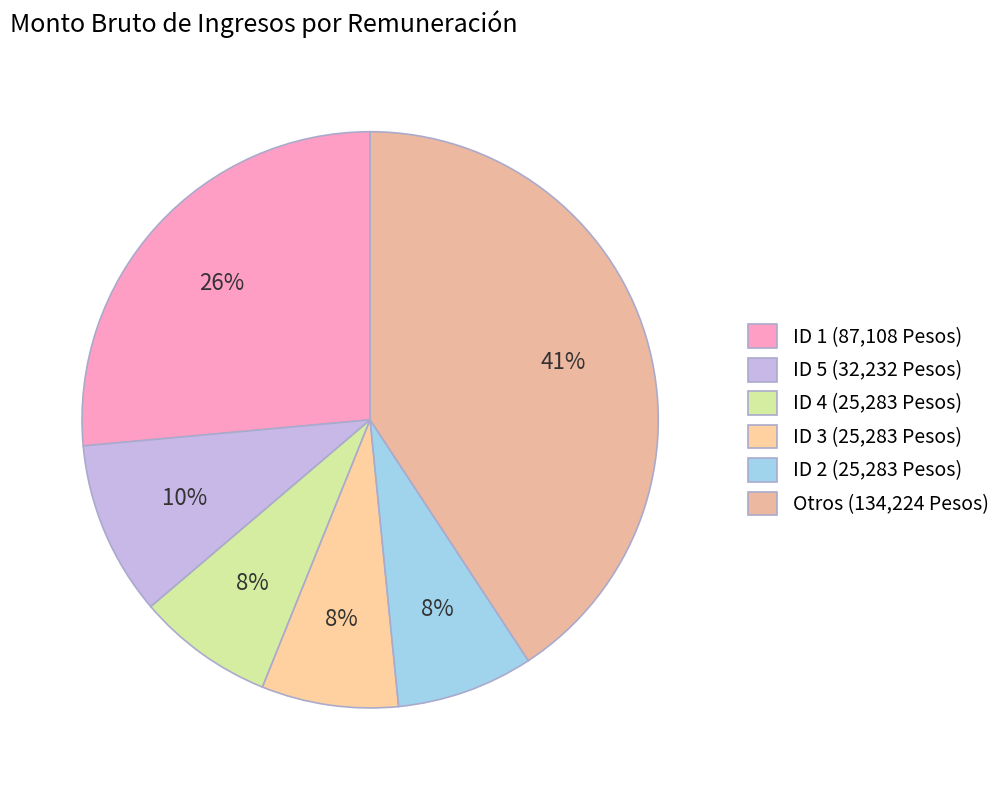

How many slices are in this pie chart?

6